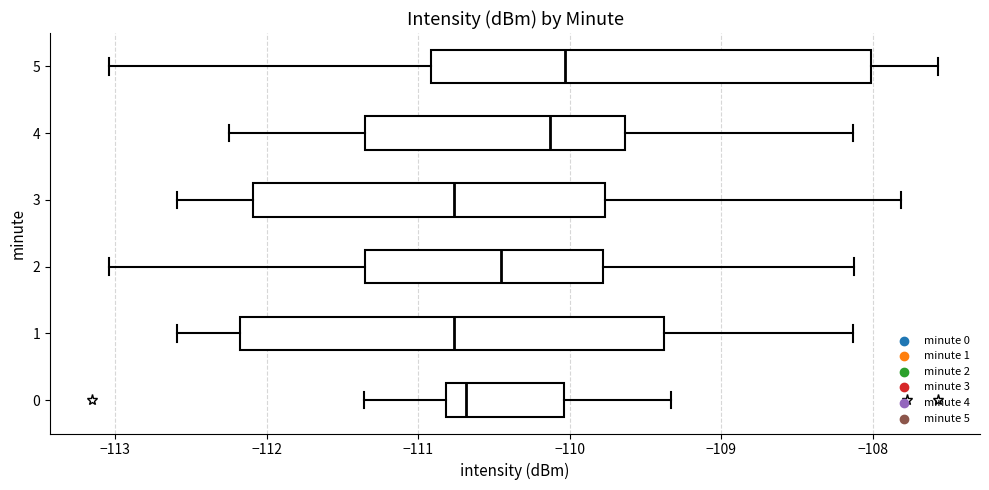

Reading bottom to top, read every box against the x-axis: the position of its median line, the range the box covers, and the ends of its whiskers. The values are not printed on the chart, so give them approximately, as read against the axis.

0: median -110.7, box -110.8 to -110.0, whiskers -111.4 to -109.3
1: median -110.8, box -112.2 to -109.4, whiskers -112.6 to -108.1
2: median -110.4, box -111.3 to -109.8, whiskers -113.0 to -108.1
3: median -110.8, box -112.1 to -109.8, whiskers -112.6 to -107.8
4: median -110.1, box -111.3 to -109.6, whiskers -112.2 to -108.1
5: median -110.0, box -110.9 to -108.0, whiskers -113.0 to -107.6